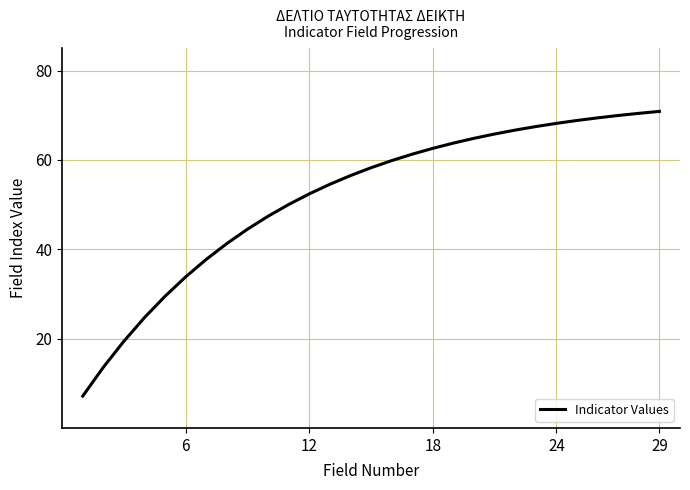

What is the maximum value shown in the chart?

70.9